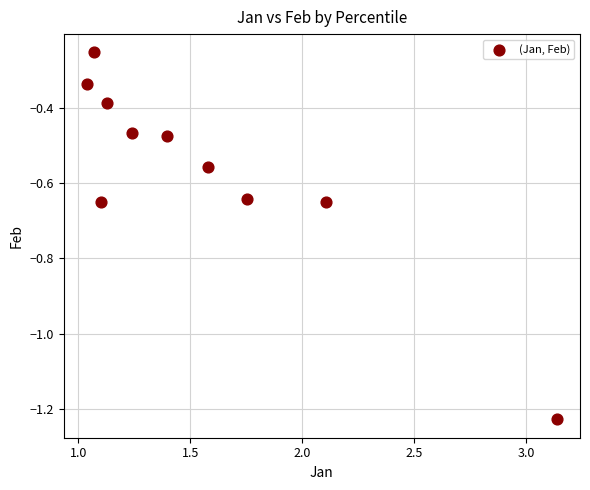

What is the range of Y values (max minus min)?

1.0